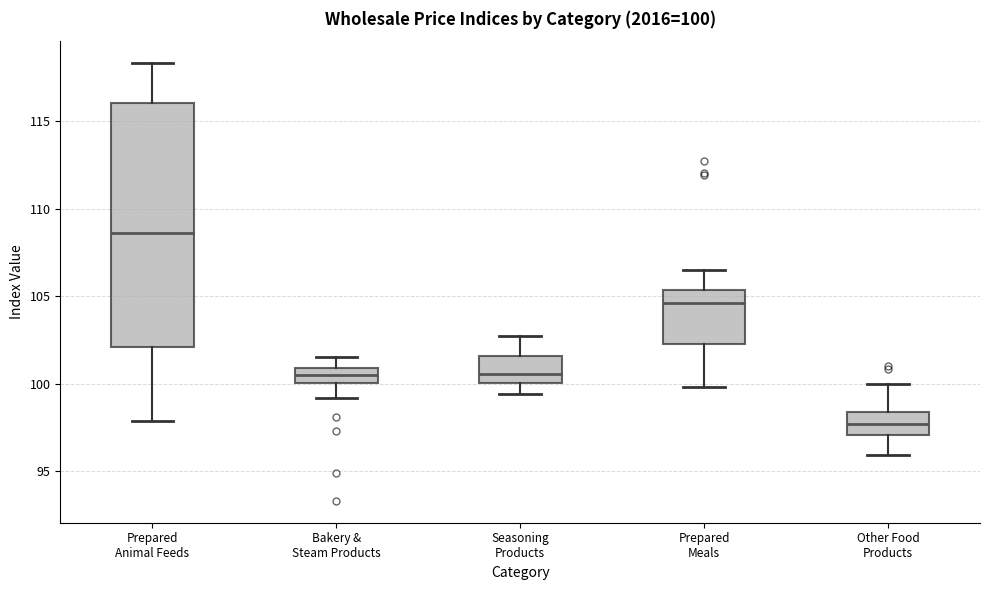

Which box has the highest median line?

Prepared Animal Feeds